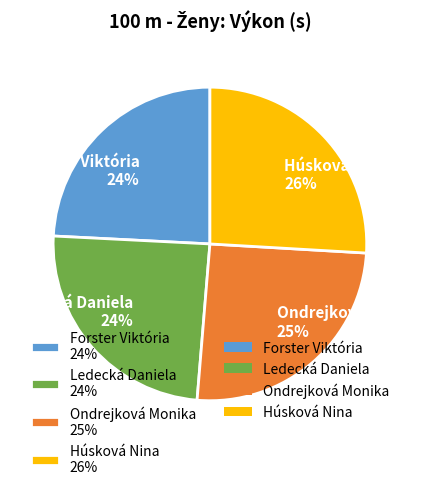

Approximately how many times larger is the value at Húsková Nina 26% compared to Forster Viktória 24%?

1.1